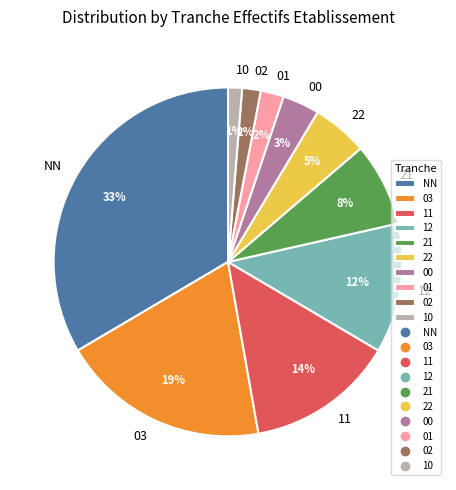

Which category has the biggest portion of the pie?

NN